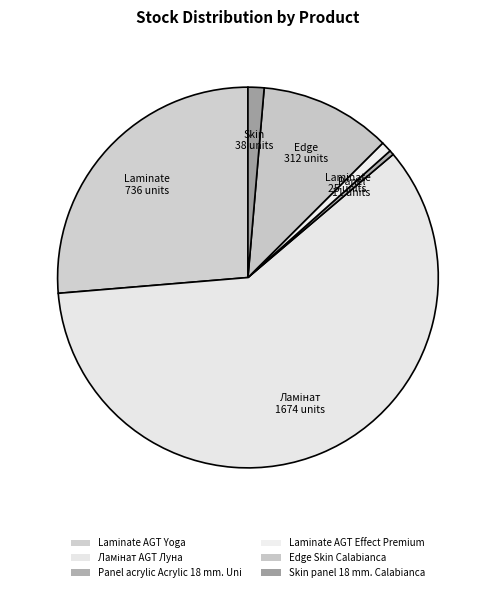

Approximately how many times larger is the value at Skin panel 18 mm. Calabianca compared to Panel acrylic Acrylic 18 mm. Uni?

3.5